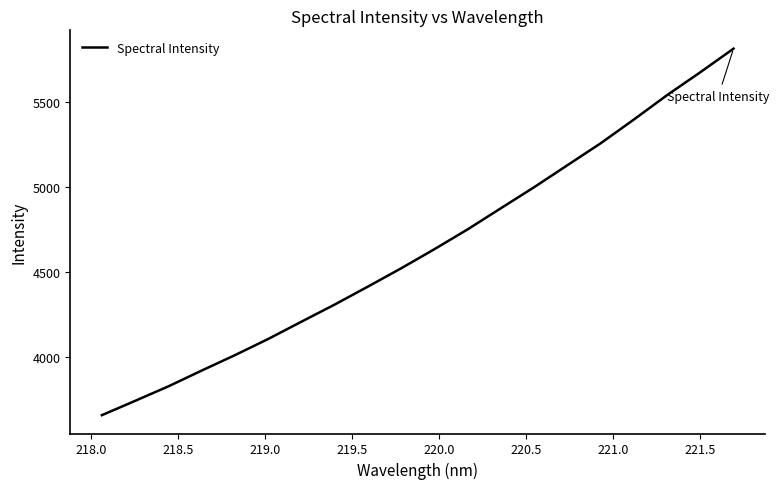

What is the greatest value displayed?

5812.7